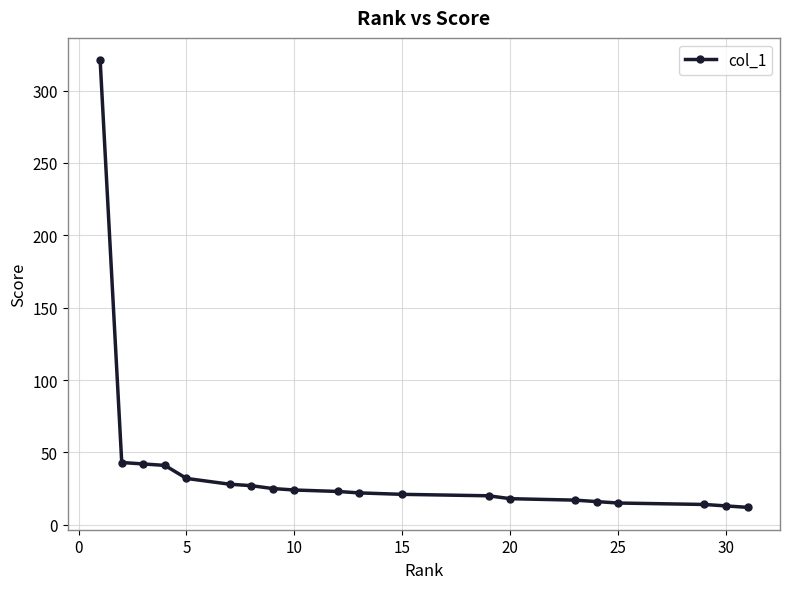

What is the difference between the maximum and second lowest values?

308